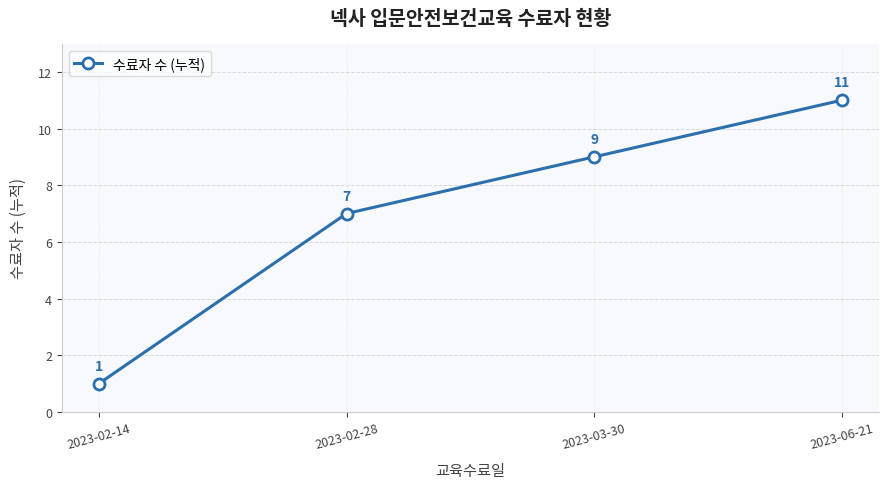

List the labels in order of value, largest first.

2023-06-21, 2023-03-30, 2023-02-28, 2023-02-14